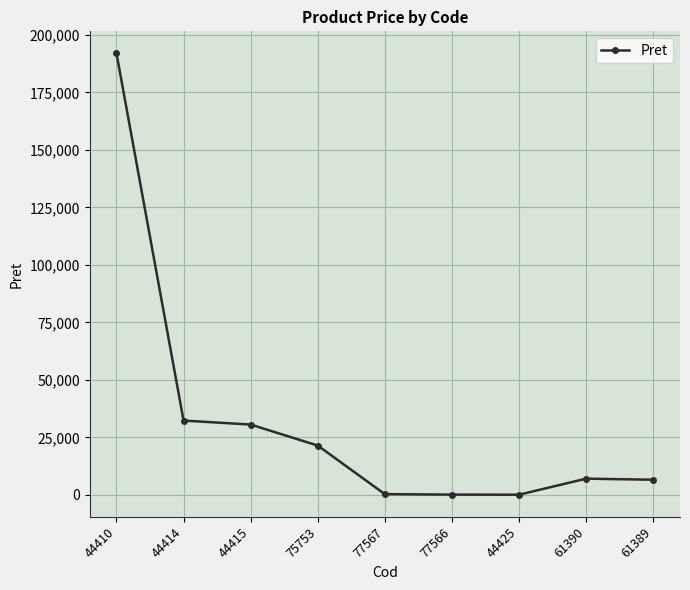

How many series are shown in this chart?

1